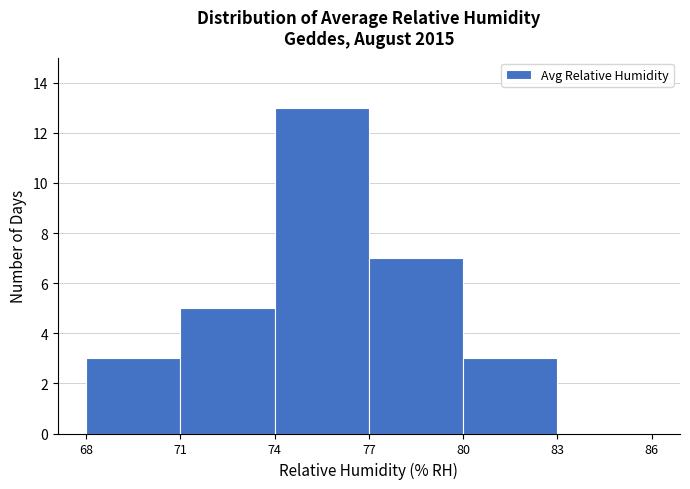

Reading left to right, list every bar in this chart as the range it spans on the x-axis followed by its height. The values are not printed on the chart, so give them approximately, as read against the axis.

68 to 71: 3
71 to 74: 5
74 to 77: 13
77 to 80: 7
80 to 83: 3
83 to 86: 0